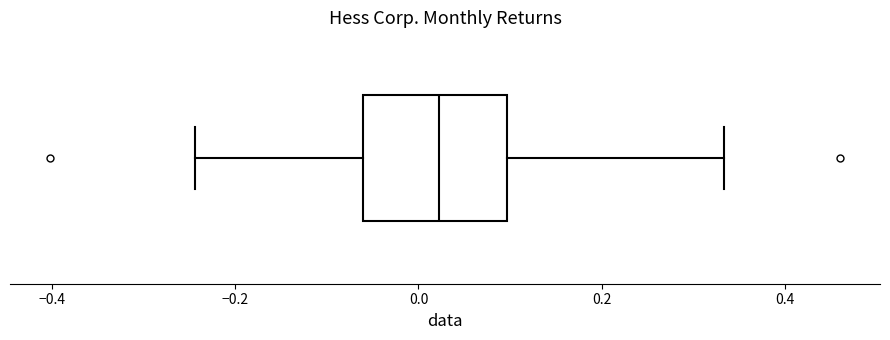

Transcribe this box plot: give where the median line is, the range the box spans, and where the two whiskers end, as read against the x-axis. The values are not printed on the chart, so give them approximately, as read against the axis.

median 0.02, box -0.06 to 0.10, whiskers -0.24 to 0.34